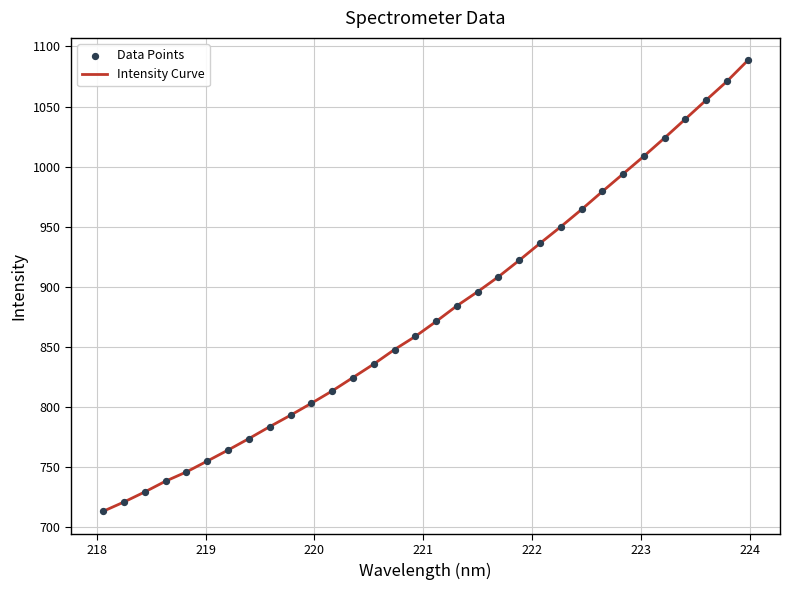

What is the greatest value displayed?

1088.4